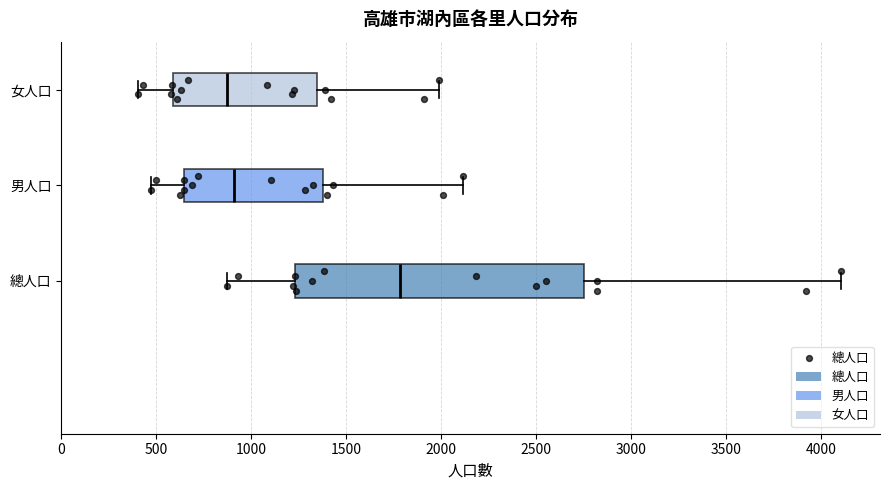

Which box's median line is the furthest to the right?

總人口